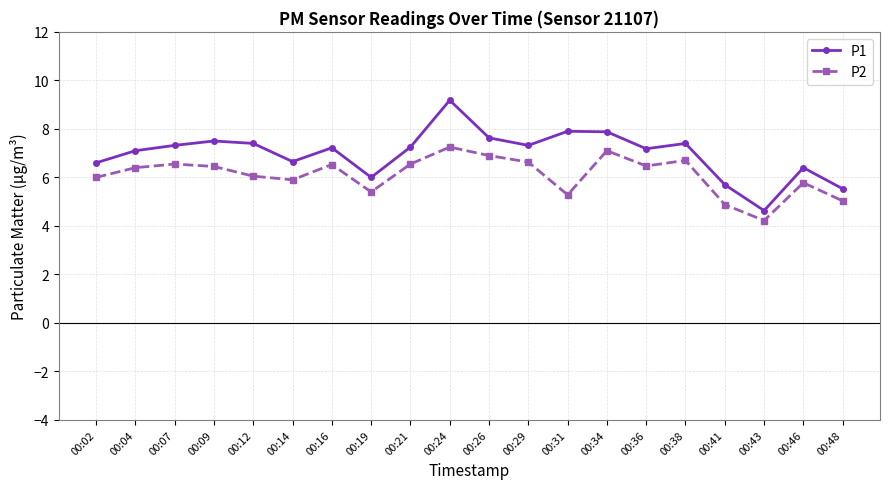

Which category has the highest value across all series?

00:24